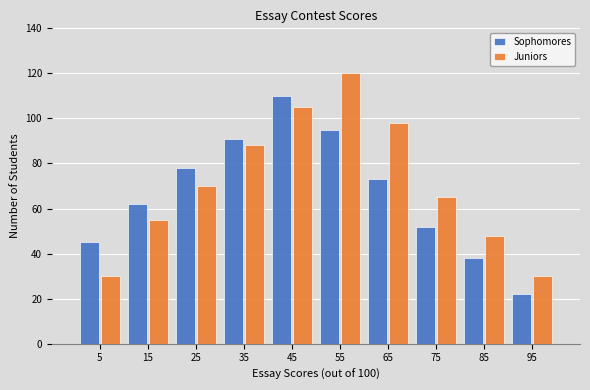

Reading left to right, extract all data points from this chart.

Sophomores: 5=45	15=62	25=78	35=91	45=110	55=95	65=73	75=52	85=38	95=22
Juniors: 5=30	15=55	25=70	35=88	45=105	55=120	65=98	75=65	85=48	95=30